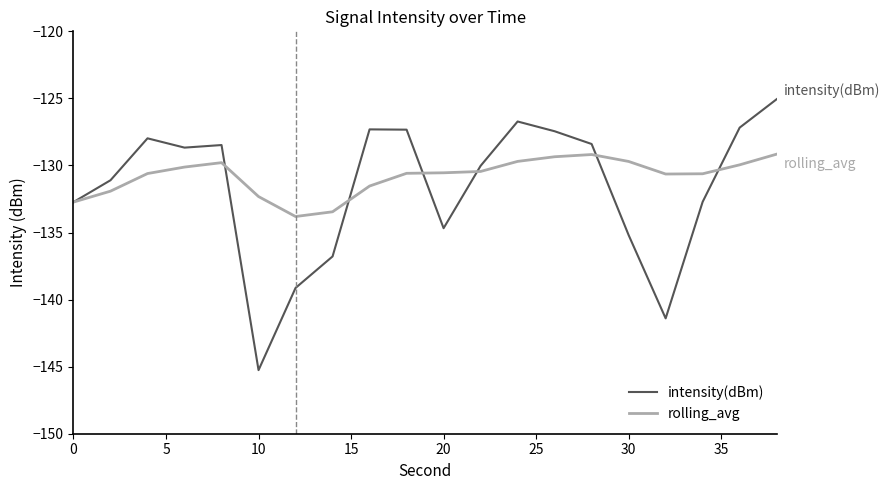

Which series has the largest range (max minus min)?

intensity(dBm)